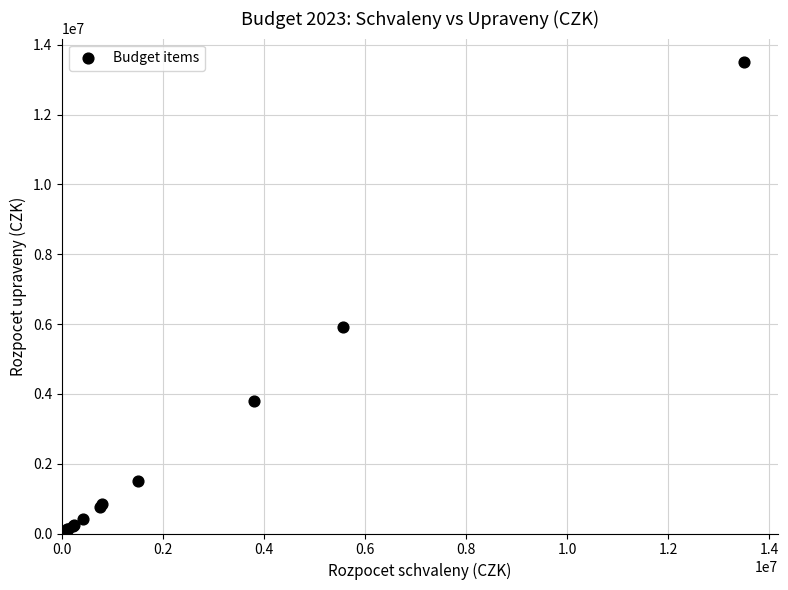

What Y value in the scatter plot is closest to 6764900?

5914300